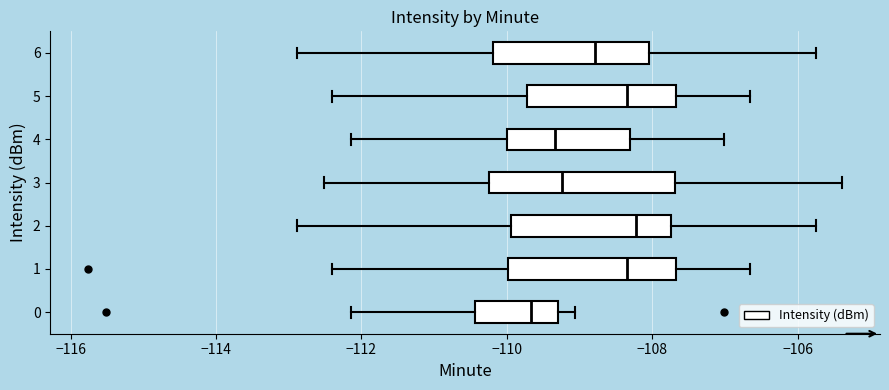

Reading bottom to top, read every box against the x-axis: the position of its median line, the range the box covers, and the ends of its whiskers. The values are not printed on the chart, so give them approximately, as read against the axis.

0: median -109.6, box -110.4 to -109.2, whiskers -112.2 to -109.0
1: median -108.4, box -110.0 to -107.6, whiskers -112.4 to -106.6
2: median -108.2, box -110.0 to -107.8, whiskers -112.8 to -105.8
3: median -109.2, box -110.2 to -107.6, whiskers -112.6 to -105.4
4: median -109.4, box -110.0 to -108.4, whiskers -112.2 to -107.0
5: median -108.4, box -109.8 to -107.6, whiskers -112.4 to -106.6
6: median -108.8, box -110.2 to -108.0, whiskers -112.8 to -105.8